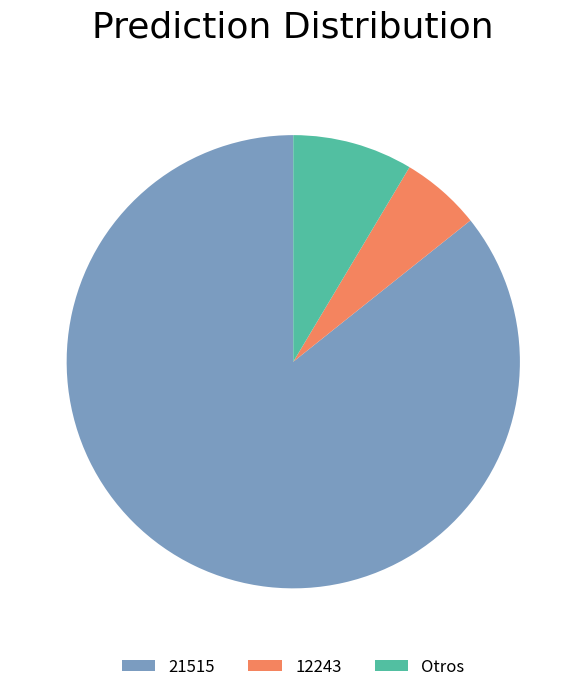

Combined, do Otros and 12243 account for over 50%?

No